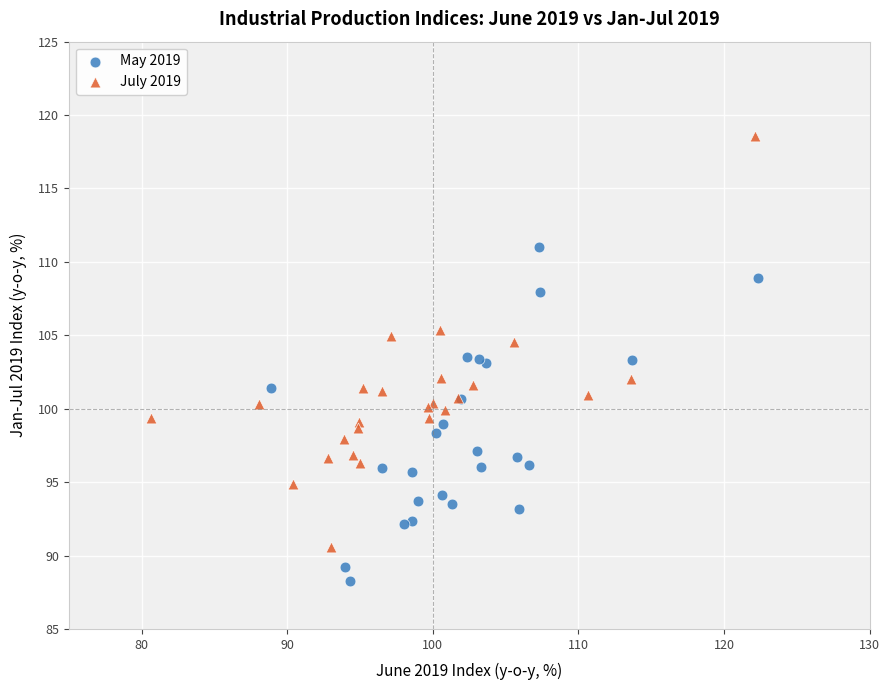

Which series contains the lowest Y value?

May 2019